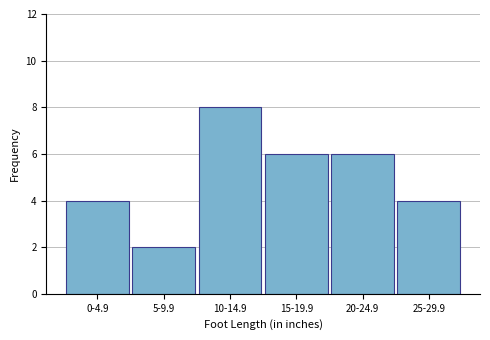

Reading left to right, transcribe all the data shown in this chart.

0-4.9=4	5-9.9=2	10-14.9=8	15-19.9=6	20-24.9=6	25-29.9=4